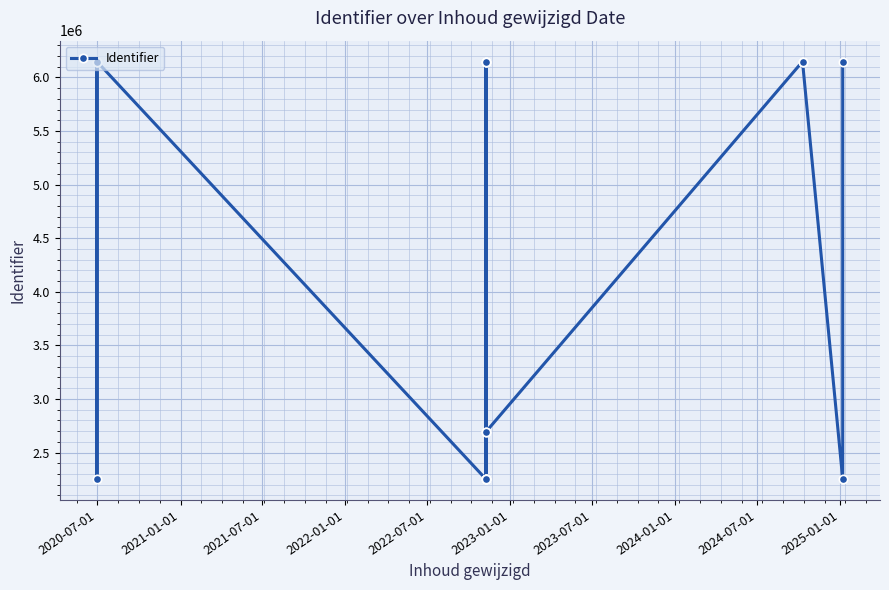

How many values are below 6147478?

8